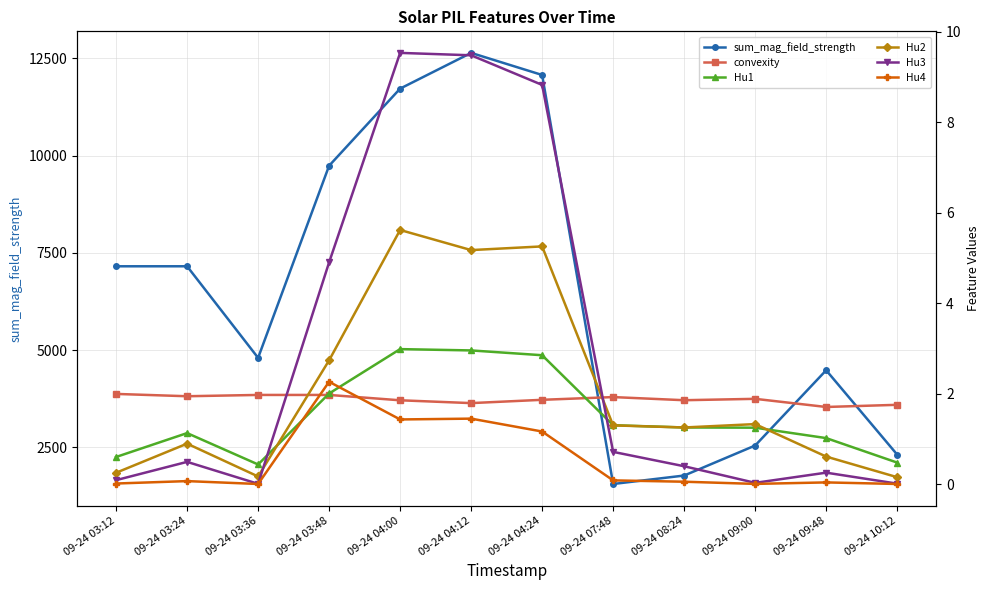

The value of sum_mag_field_strength at 09-24 04:24 is 12072.6. True or false?

True